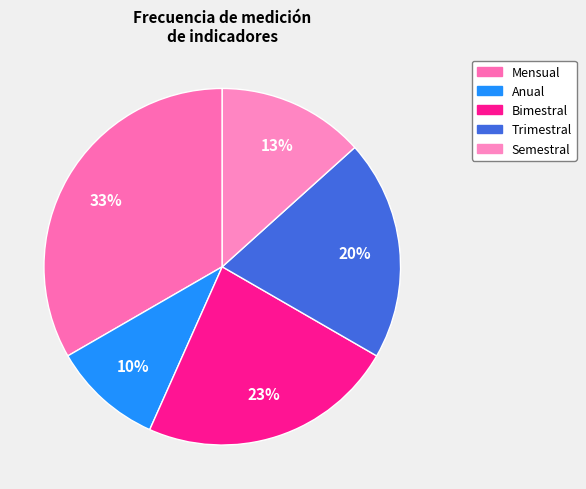

Count the number of slices in the pie.

5